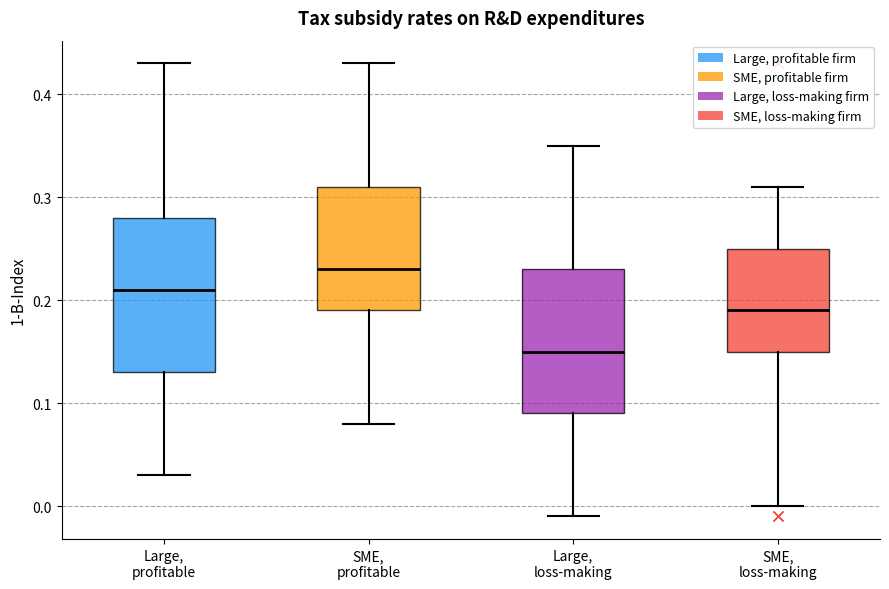

Where is the lower edge of the box for Large, profitable on the y-axis? The values are not printed on the chart, so give them approximately, as read against the axis.

0.13